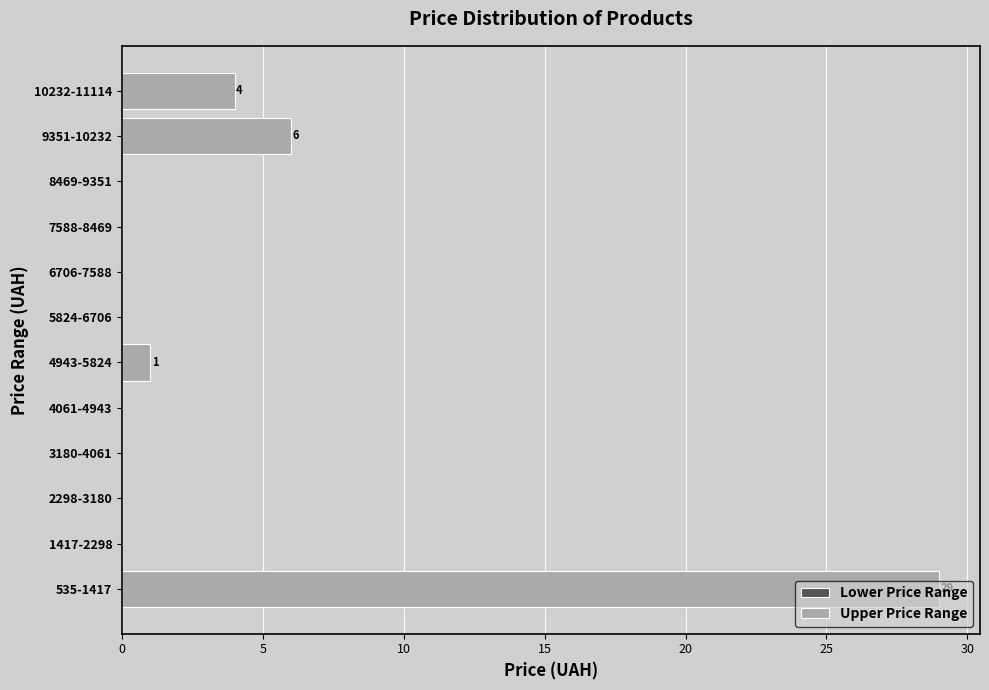

Which category has the highest value across all series?

535-1417